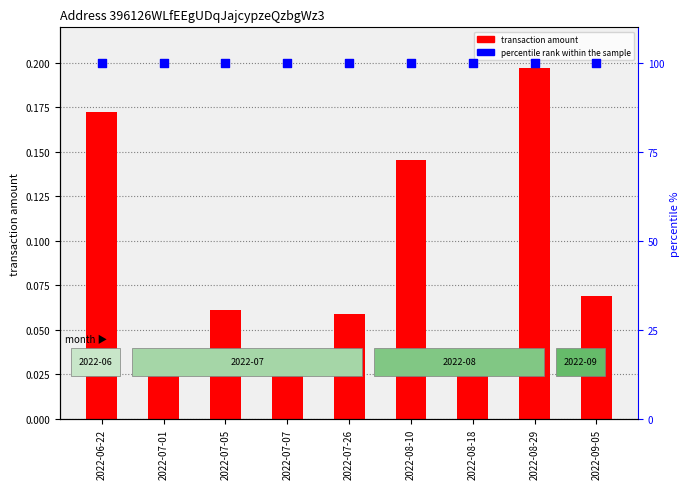

What is the total value across all series at 2022-07-26?

100.1